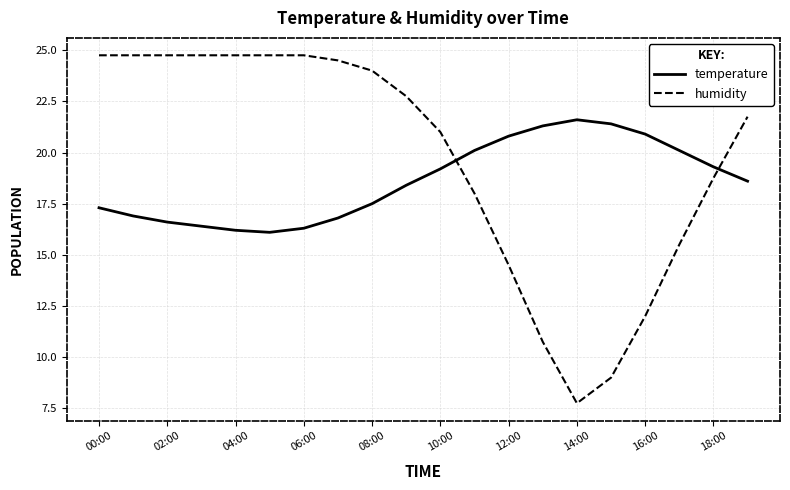

Rank the series by their average value, from highest to lowest.

humidity, temperature